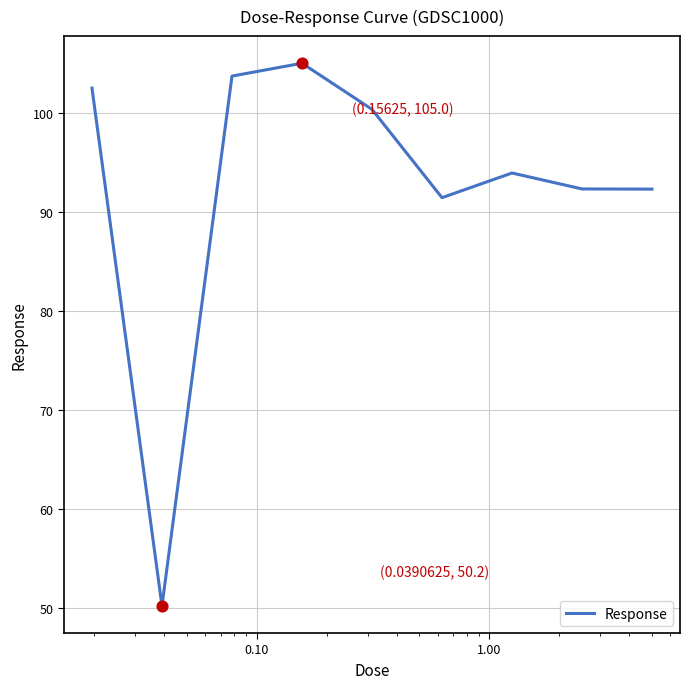

What is the smallest value displayed?

50.2